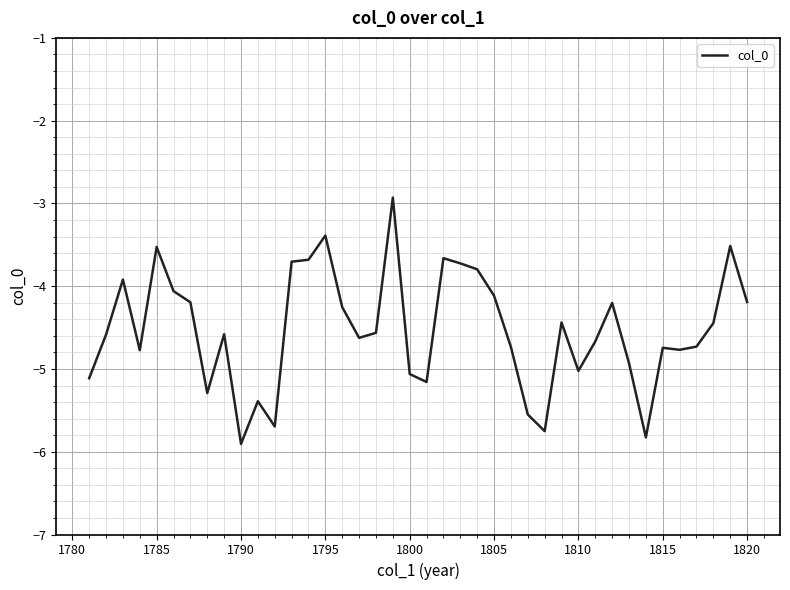

Reading left to right, extract all data points from this chart.

-5.1	-4.6	-3.9	-4.8	-3.5	-4.1	-4.2	-5.3	-4.6	-5.9	-5.4	-5.7	-3.7	-3.7	-3.4	-4.3	-4.6	-4.6	-2.9	-5.1	-5.2	-3.7	-3.7	-3.8	-4.1	-4.7	-5.5	-5.8	-4.4	-5.0	-4.7	-4.2	-4.9	-5.8	-4.7	-4.8	-4.7	-4.4	-3.5	-4.2